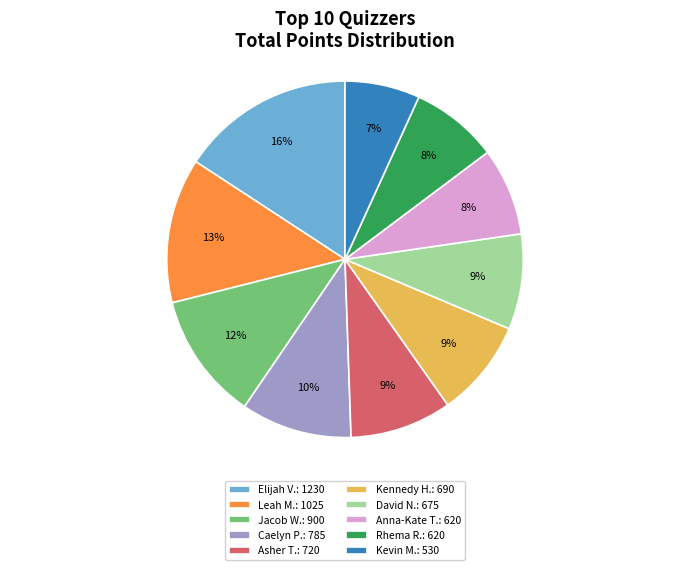

Approximately how many times larger is the value at Kennedy H.: 690 compared to Kevin M.: 530?

1.3